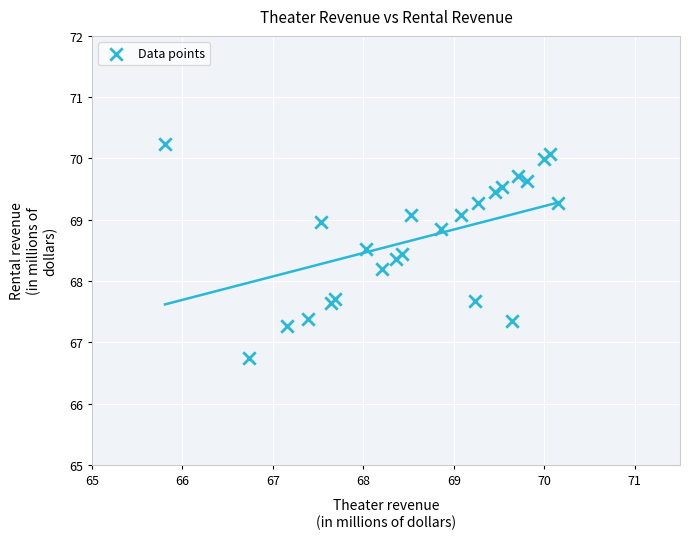

What Y value in the scatter plot is closest to 68?

68.2